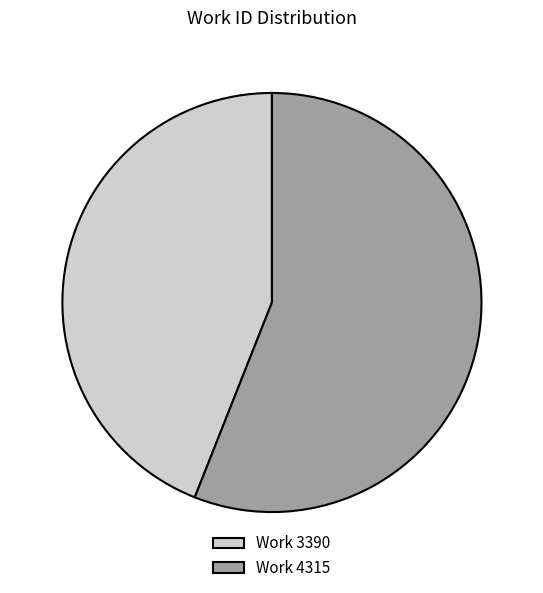

Do Work 3390 and Work 4315 together represent more than half of the pie?

Yes